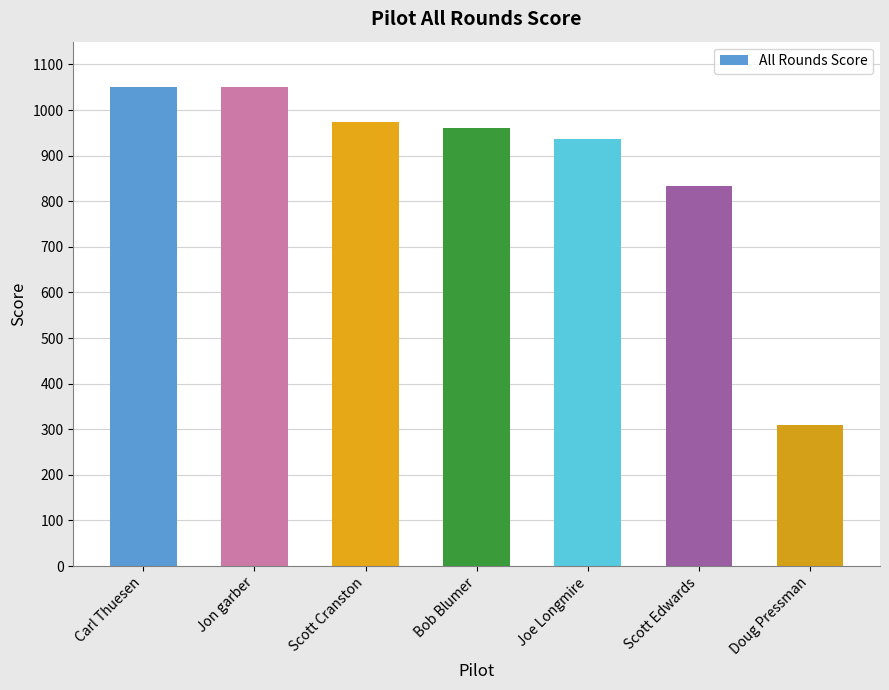

What is the maximum value shown in the chart?

1050.0